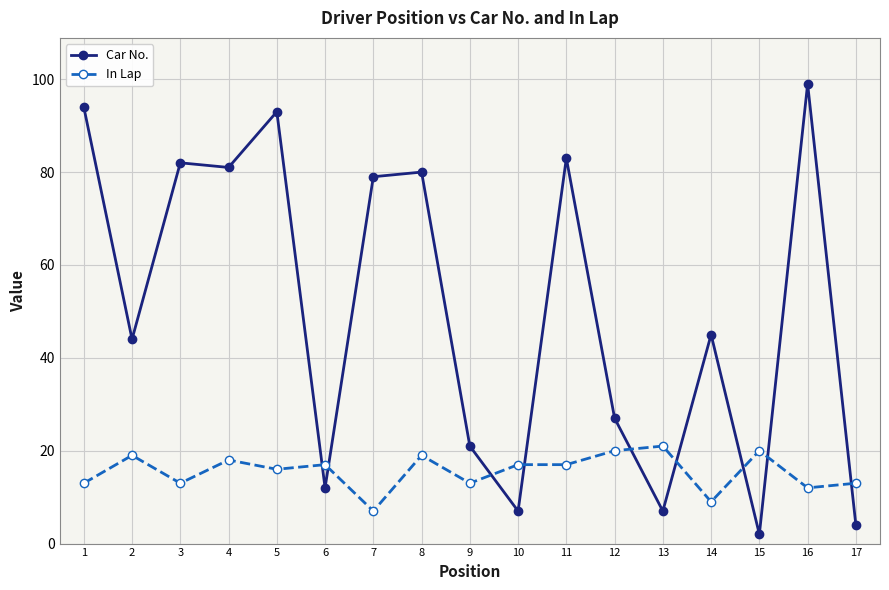

What is the value of the In Lap point at the 14th from the left?

9